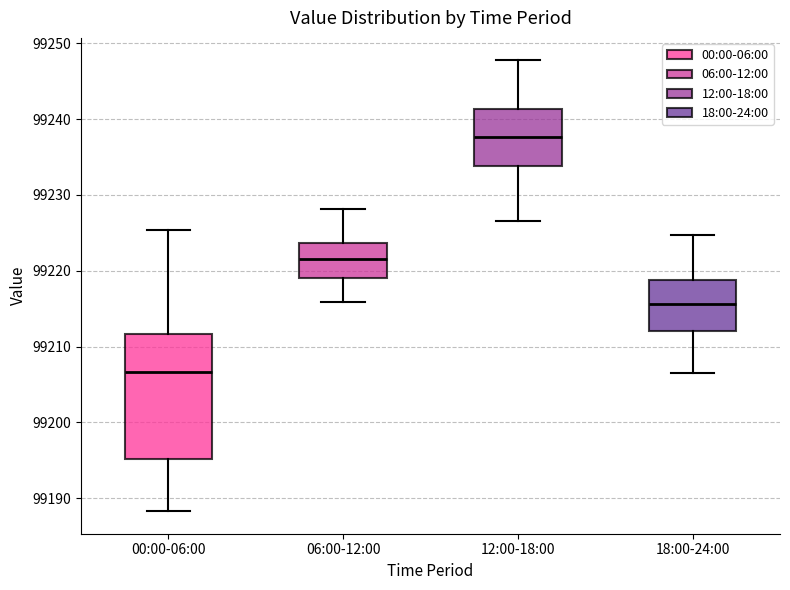

Reading left to right, read every box against the y-axis: the position of its median line, the range the box covers, and the ends of its whiskers. The values are not printed on the chart, so give them approximately, as read against the axis.

00:00-06:00: median 99207, box 99195 to 99212, whiskers 99188 to 99225
06:00-12:00: median 99222, box 99219 to 99224, whiskers 99216 to 99228
12:00-18:00: median 99238, box 99234 to 99241, whiskers 99227 to 99248
18:00-24:00: median 99216, box 99212 to 99219, whiskers 99207 to 99225